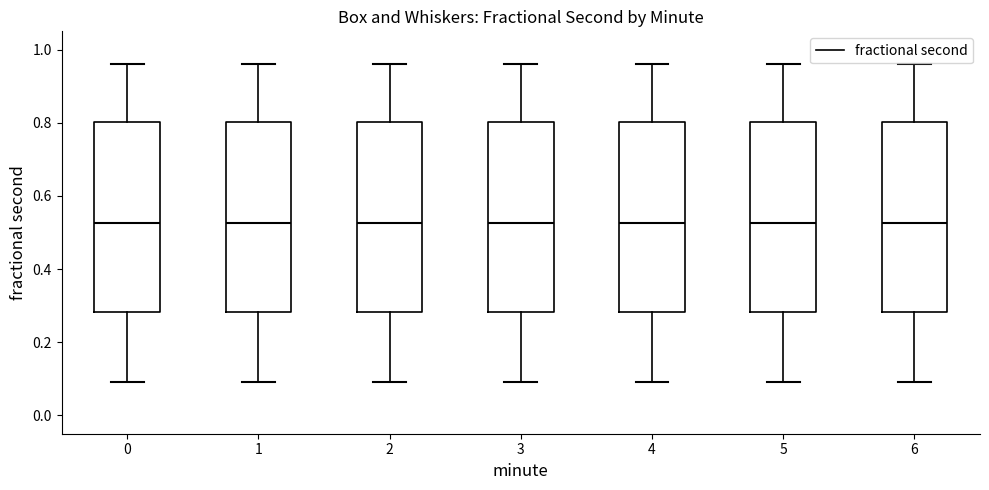

Where is the lower edge of the box at x = 1 on the y-axis? The values are not printed on the chart, so give them approximately, as read against the axis.

0.28